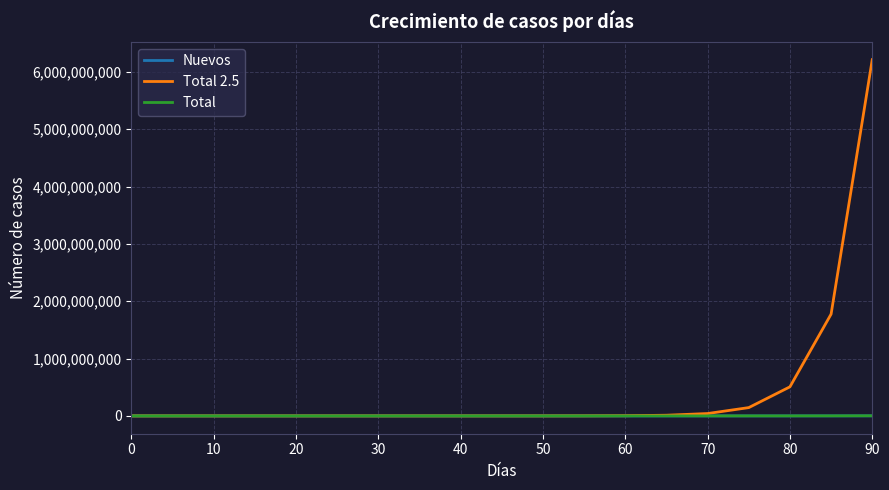

Which series has the largest range (max minus min)?

Total 2.5